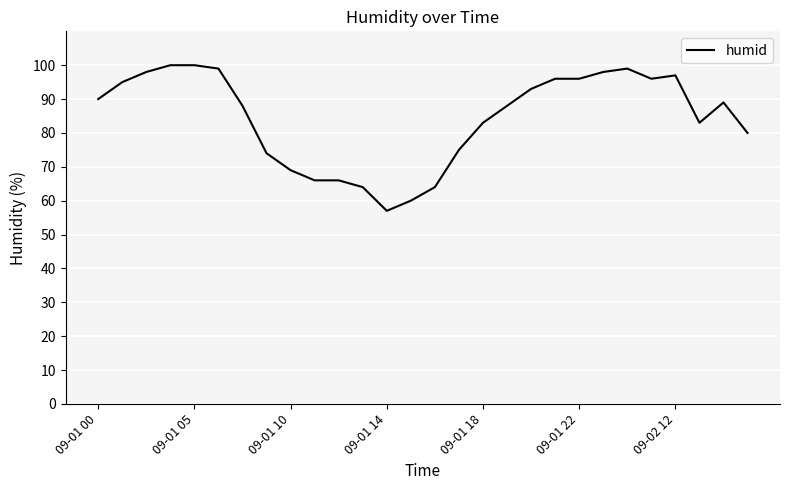

What is the smallest value displayed?

57